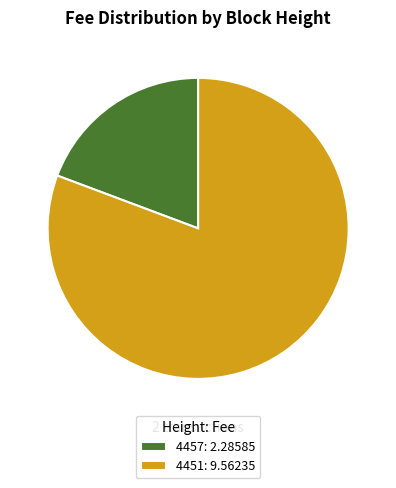

What percentage is the 4451 slice, to the nearest percent?

81%